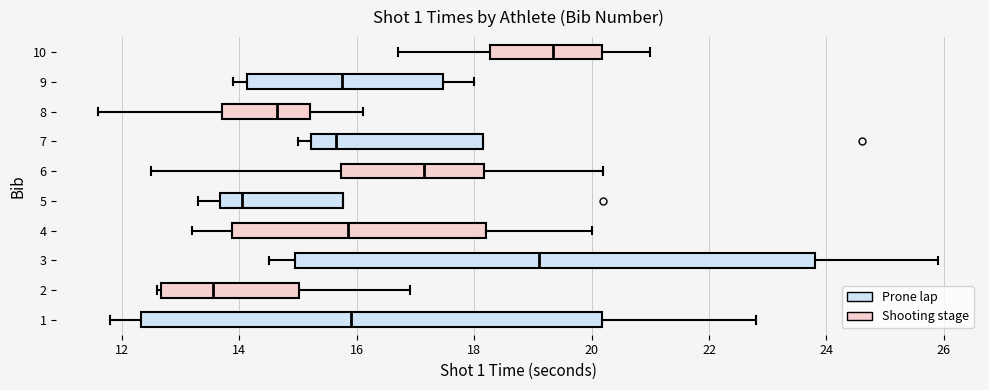

Where is the right edge of the box at y = 2 on the x-axis? The values are not printed on the chart, so give them approximately, as read against the axis.

15.0